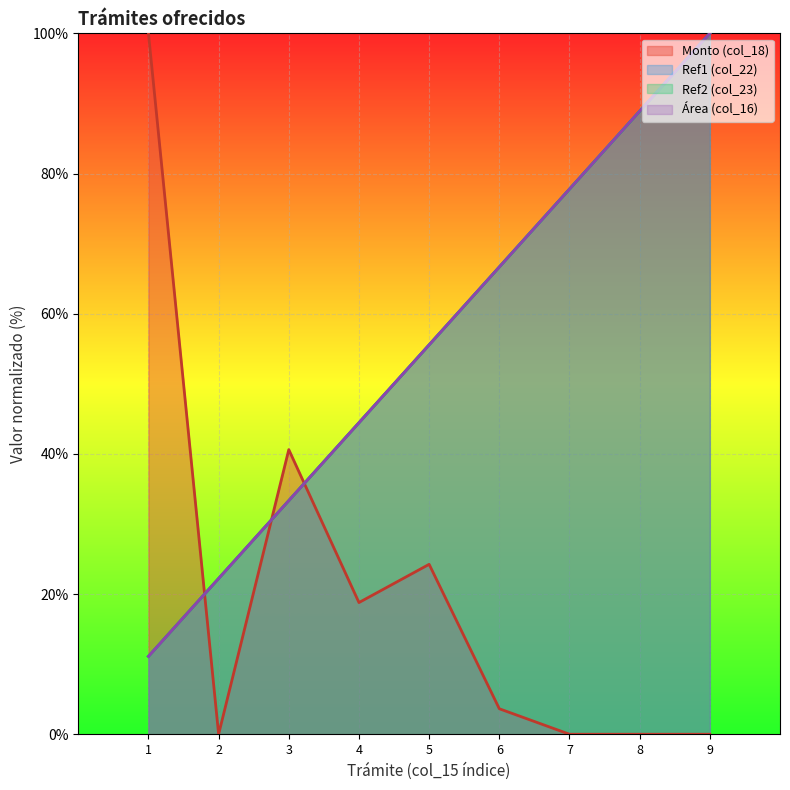

How many intersections are there between Área (col_16) and Monto (col_18)?

3